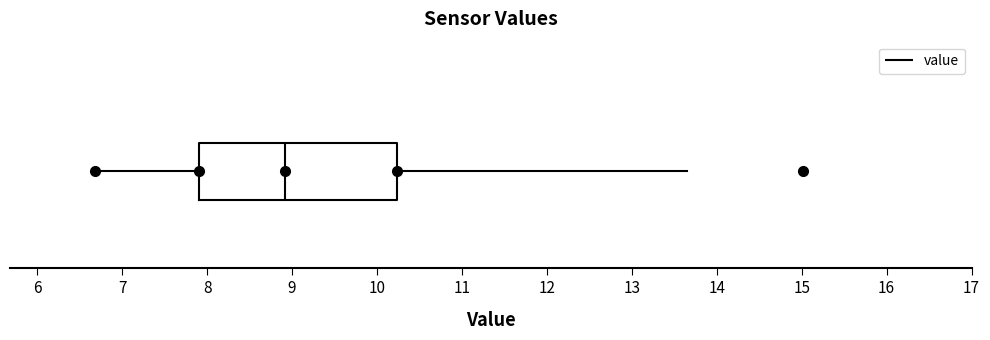

Transcribe this box plot: give where the median line is, the range the box spans, and where the two whiskers end, as read against the x-axis. The values are not printed on the chart, so give them approximately, as read against the axis.

median 8.9, box 7.9 to 10.2, whiskers 6.7 to 13.7